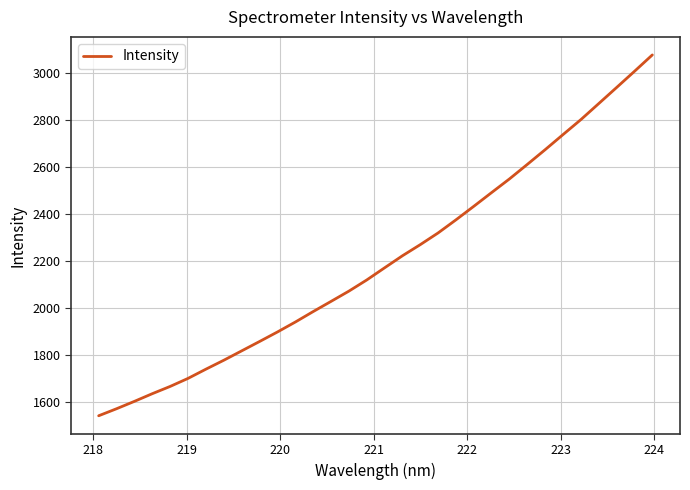

What is the greatest value displayed?

3076.4